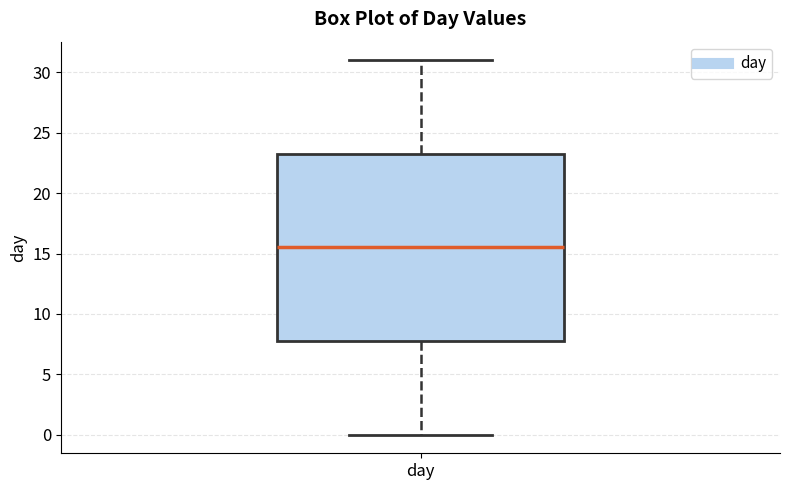

Where does the lower whisker of the box for day end on the y-axis? The values are not printed on the chart, so give them approximately, as read against the axis.

0.0